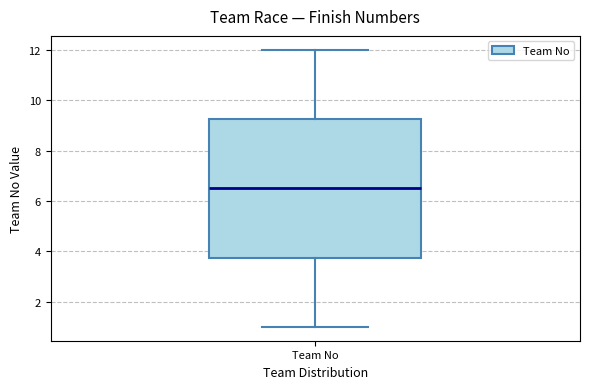

Transcribe this box plot: give where the median line is, the range the box spans, and where the two whiskers end, as read against the y-axis. The values are not printed on the chart, so give them approximately, as read against the axis.

median 6.6, box 3.8 to 9.2, whiskers 1.0 to 12.0